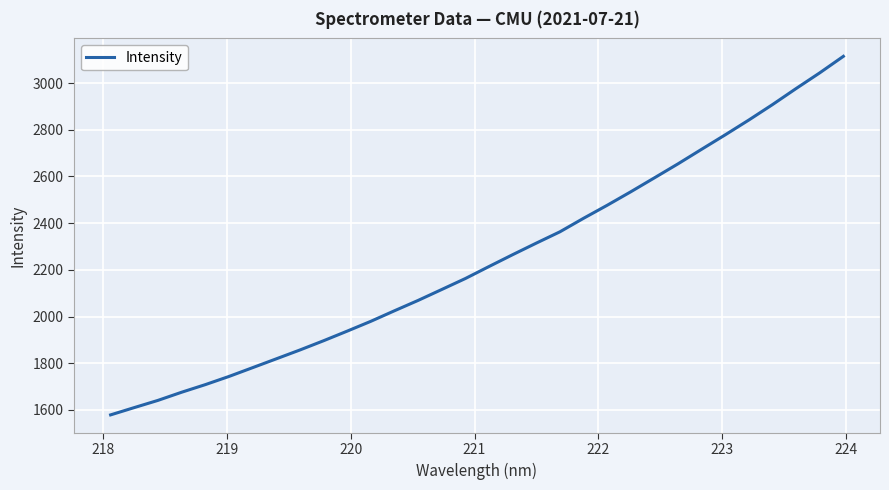

What is the difference between the maximum and minimum values?

1535.3